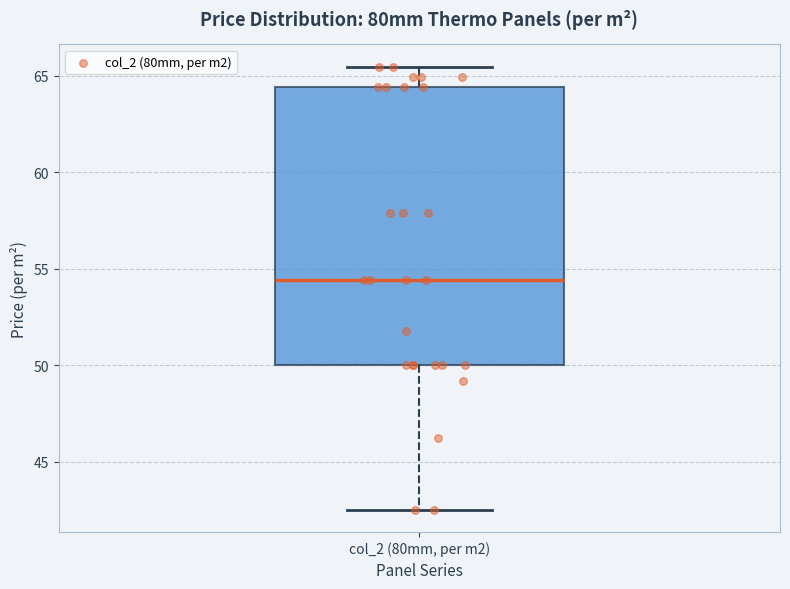

Transcribe this box plot: give where the median line is, the range the box spans, and where the two whiskers end, as read against the y-axis. The values are not printed on the chart, so give them approximately, as read against the axis.

median 54.5, box 50.0 to 64.5, whiskers 42.5 to 65.5